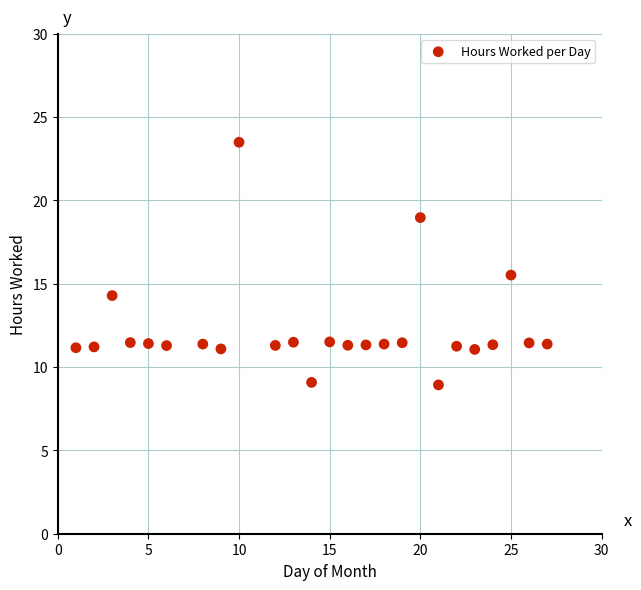

What is the range of Y values (max minus min)?

14.6